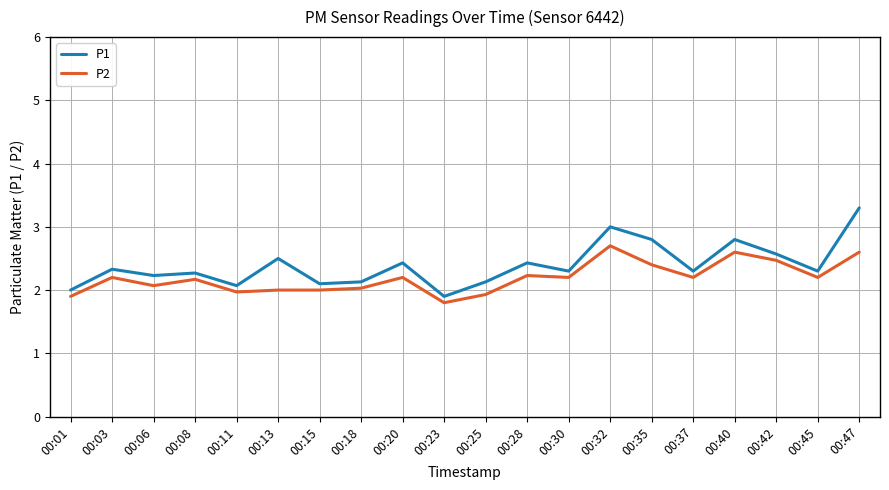

Reading right to left, extract all data points from this chart.

P1: 3.3	2.3	2.6	2.8	2.3	2.8	3.0	2.3	2.4	2.1	1.9	2.4	2.1	2.1	2.5	2.1	2.3	2.2	2.3	2.0
P2: 2.6	2.2	2.5	2.6	2.2	2.4	2.7	2.2	2.2	1.9	1.8	2.2	2.0	2.0	2.0	2.0	2.2	2.1	2.2	1.9